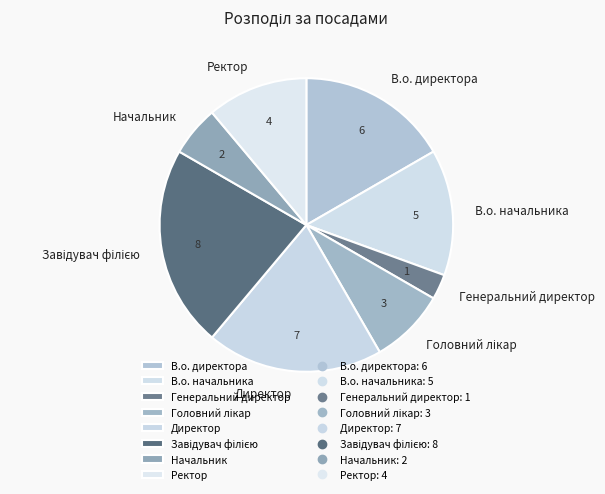

What is the ratio of the value at Начальник to the value at Директор?

0.3